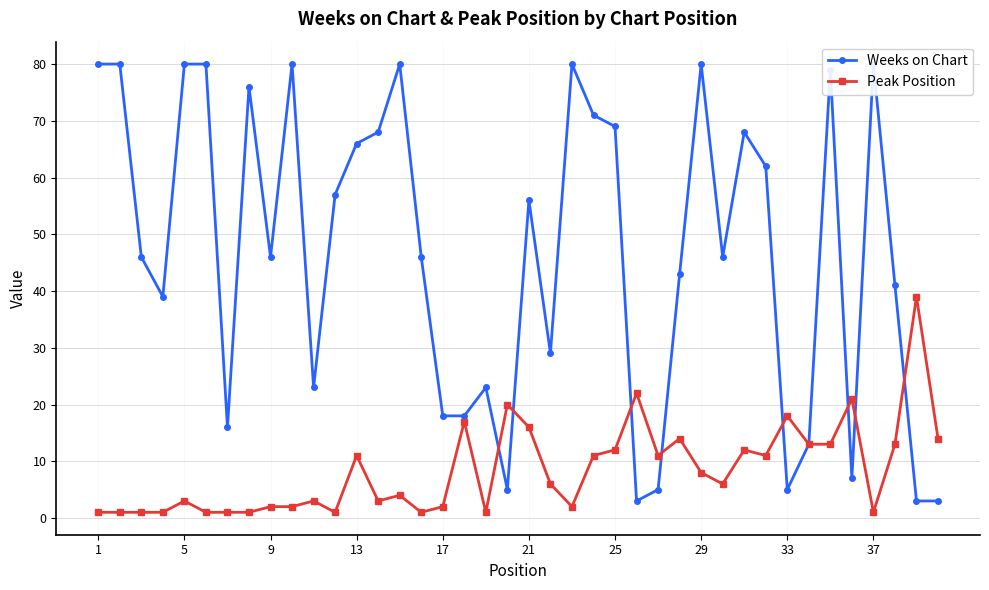

True or false: Peak Position has more than 0 interior local peaks.

True